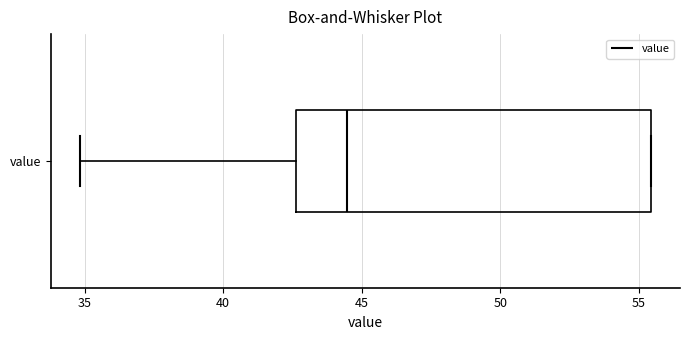

Transcribe this box plot: give where the median line is, the range the box spans, and where the two whiskers end, as read against the x-axis. The values are not printed on the chart, so give them approximately, as read against the axis.

median 44.5, box 42.5 to 55.5, whiskers 35.0 to 55.5